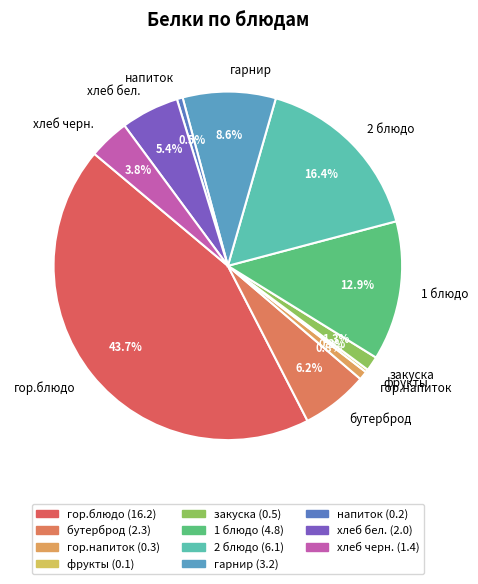

Which has a higher value, бутерброд or гор.напиток?

бутерброд